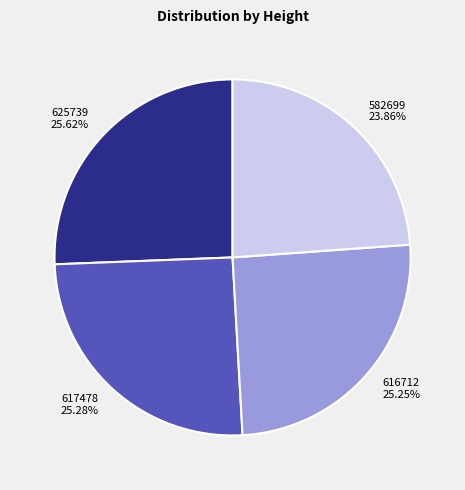

To the nearest percent, what is the average slice percentage?

25%